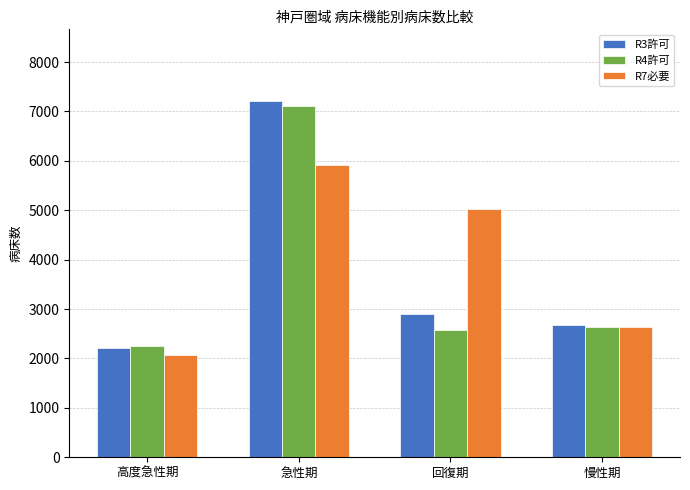

At which category is the sum across all series the highest?

急性期